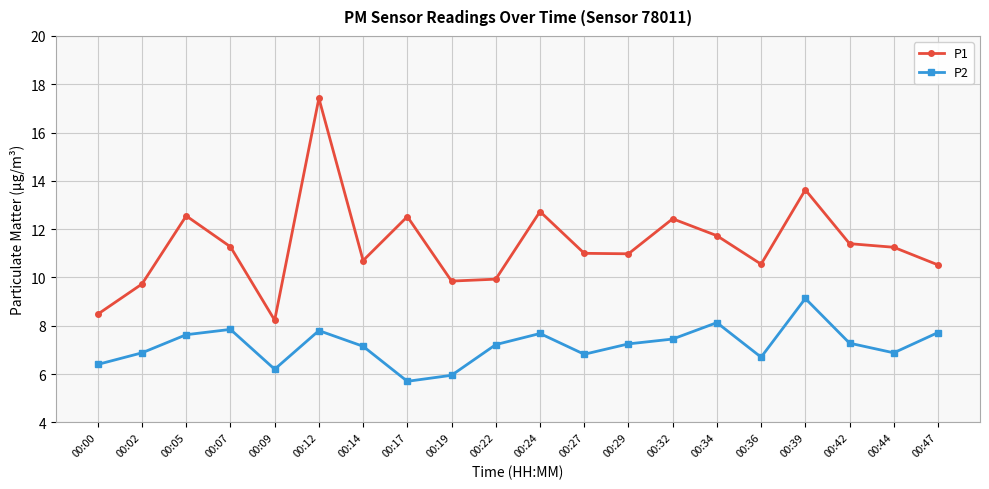

List the series in order of their overall mean, lowest first.

P2, P1